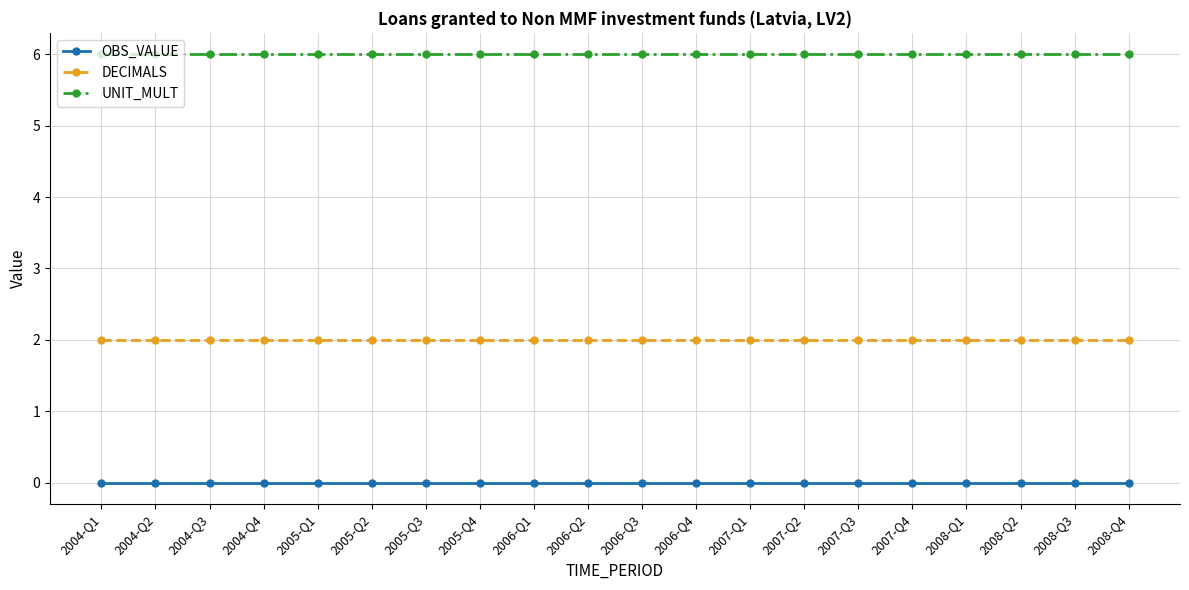

What is the label of the 2nd point from the left?

2004-Q2